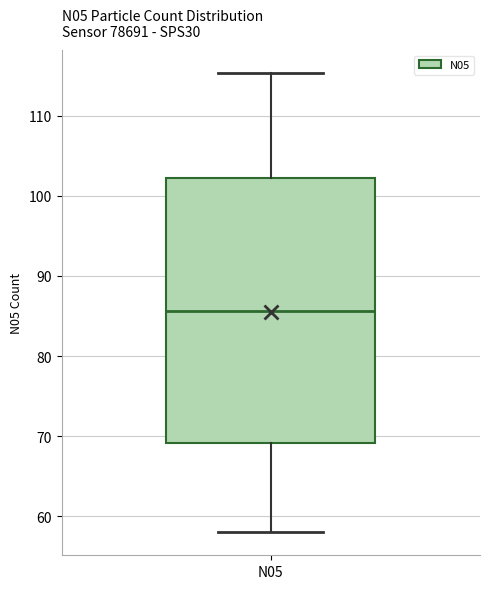

Transcribe this box plot: give where the median line is, the range the box spans, and where the two whiskers end, as read against the y-axis. The values are not printed on the chart, so give them approximately, as read against the axis.

median 86, box 69 to 102, whiskers 58 to 115